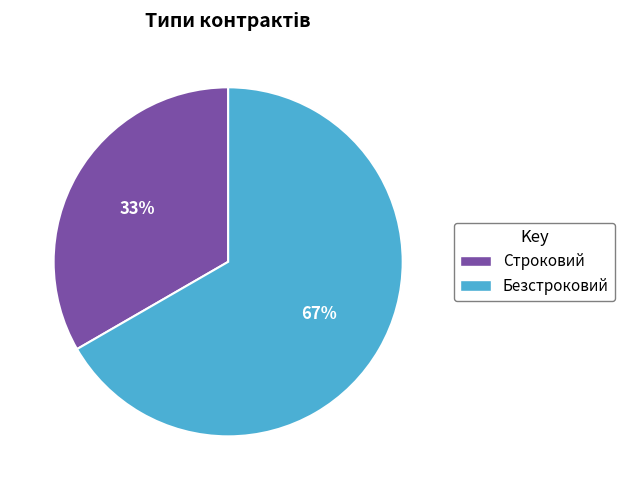

To the nearest percent, what portion does Безстроковий represent?

67%